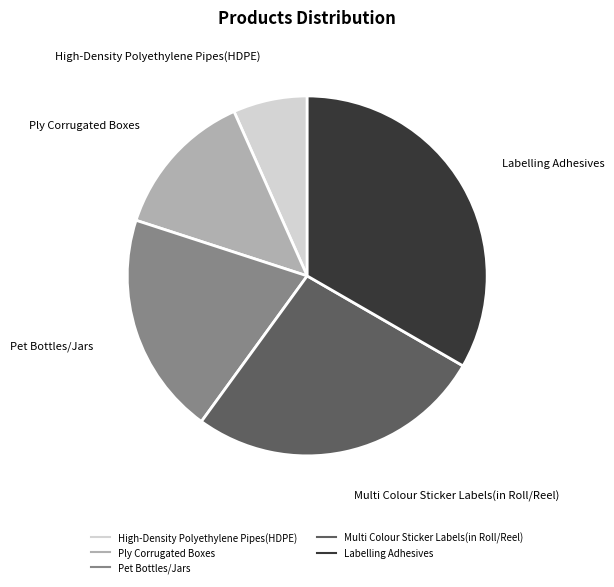

Rank the categories by value from lowest to highest.

High-Density Polyethylene Pipes(HDPE), Ply Corrugated Boxes, Pet Bottles/Jars, Multi Colour Sticker Labels(in Roll/Reel), Labelling Adhesives